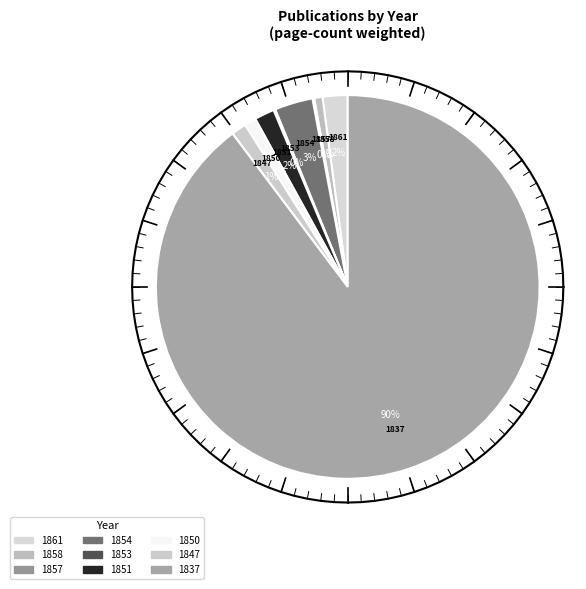

How many slices are in this pie chart?

9